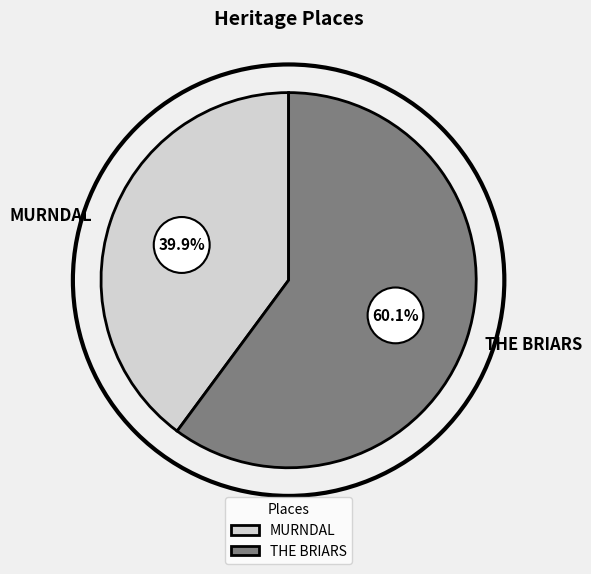

Rank the categories by value from lowest to highest.

MURNDAL, THE BRIARS